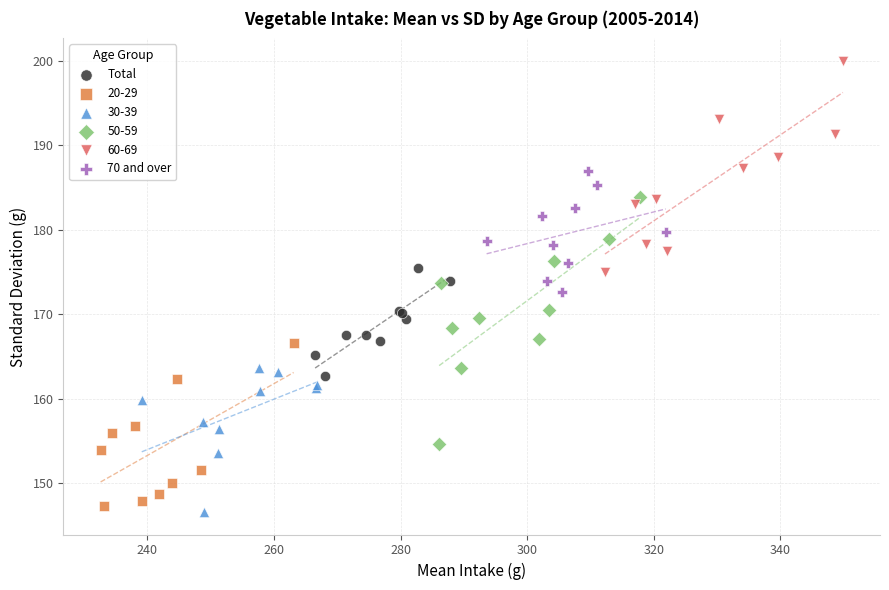

Which series reaches the maximum Y coordinate?

60-69